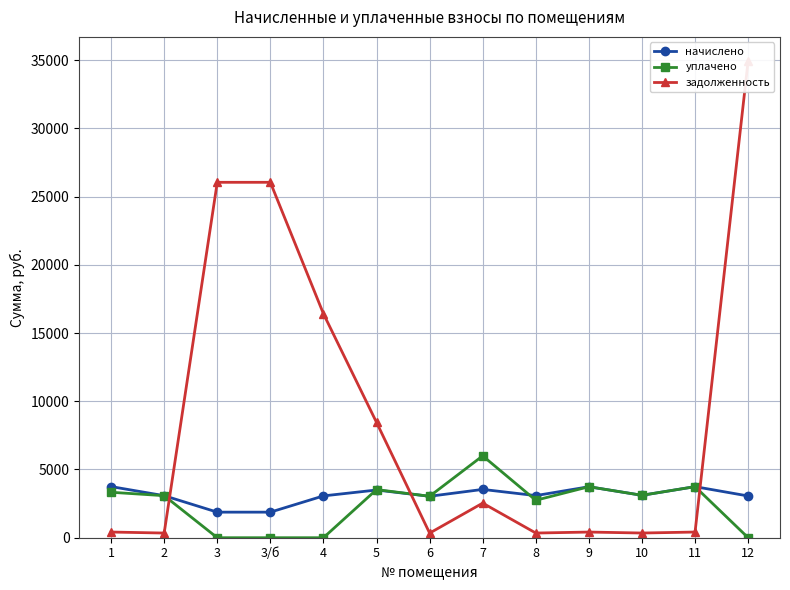

What is the difference between the начислено values at 3 and 10?

1234.6